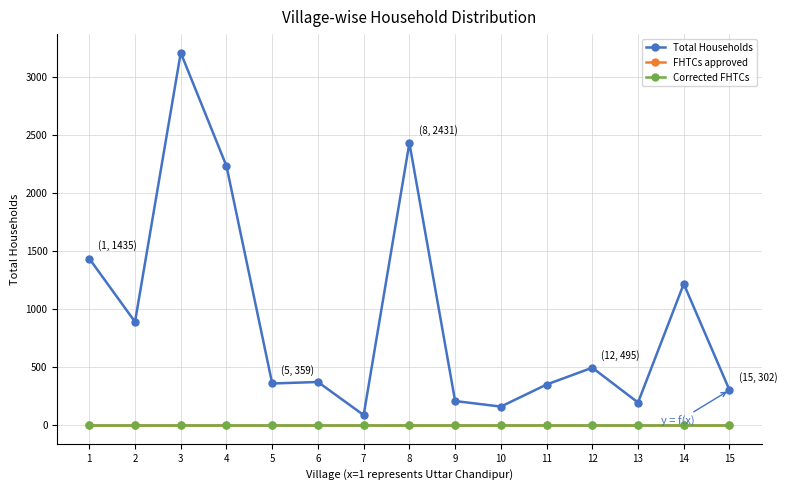

Does the chart have visible grid lines?

Yes